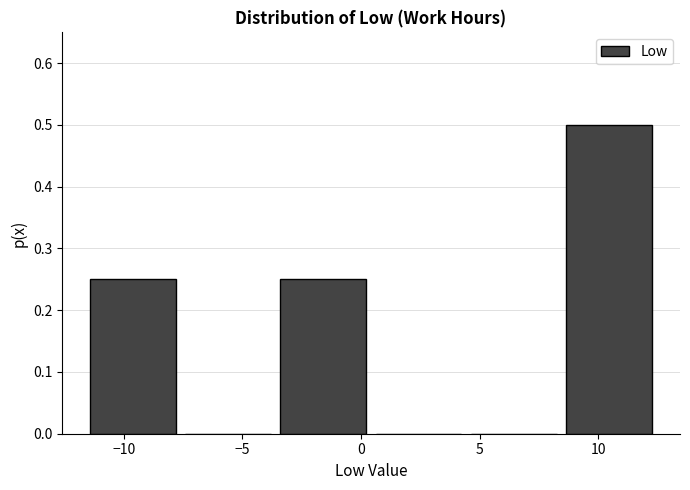

Reading left to right, transcribe this chart: for each bar, give the range it covers on the x-axis and its height. Neither the bar edges nor the heights are printed on the chart, so give them approximately, as read against the axes.

-11.5 to -7.5: 0.25
-7.5 to -3.5: 0
-3.5 to 0.5: 0.25
0.5 to 4.5: 0
4.5 to 8.5: 0
8.5 to 12.5: 0.50